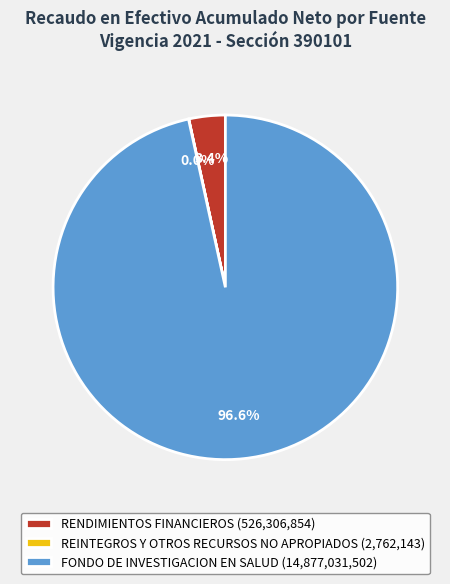

To the nearest percent, what portion does RENDIMIENTOS FINANCIEROS represent?

3%